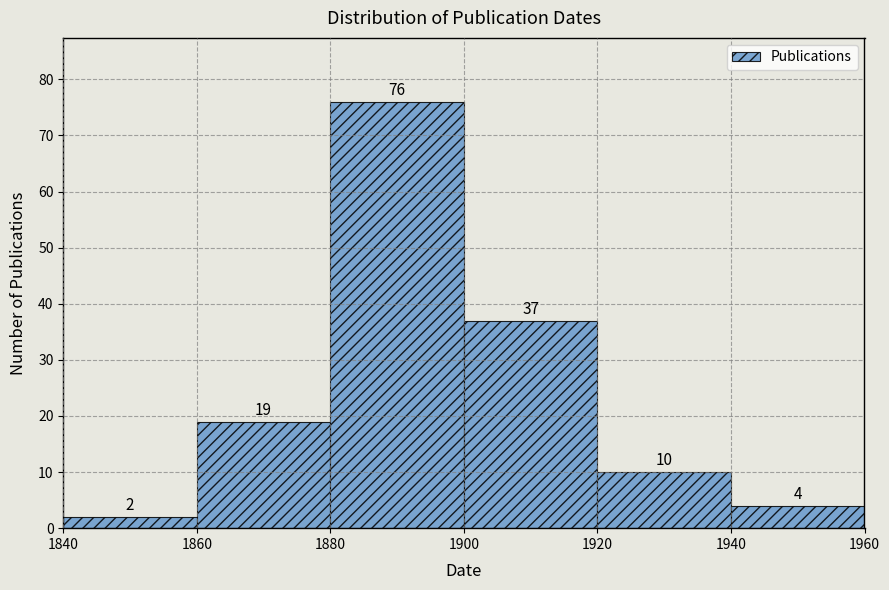

How tall is the bar that spans 1880 to 1900 on the x-axis?

76